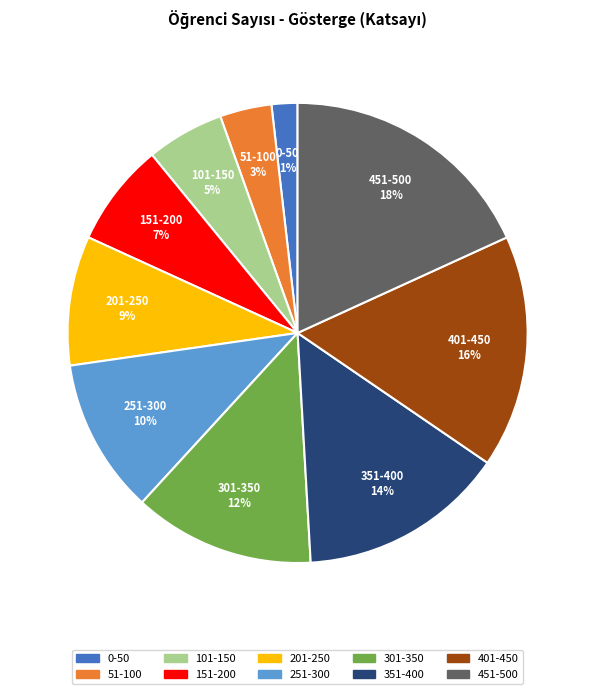

The 301-350 slice represents 26% of the pie. True or false?

False